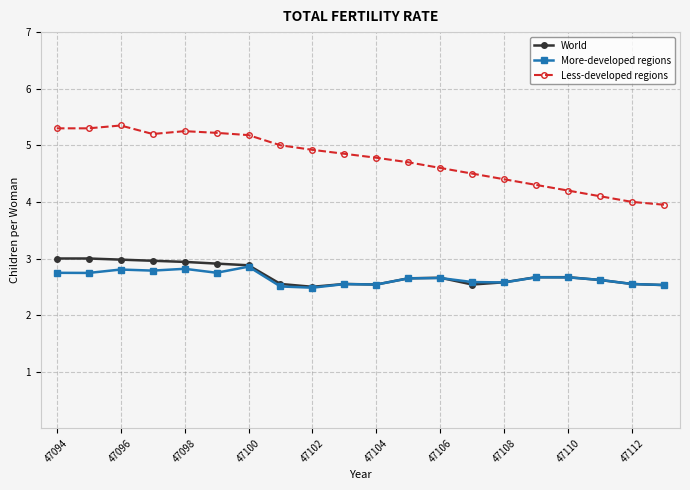

What is the value of the More-developed regions point at the 16th from the left?

2.7